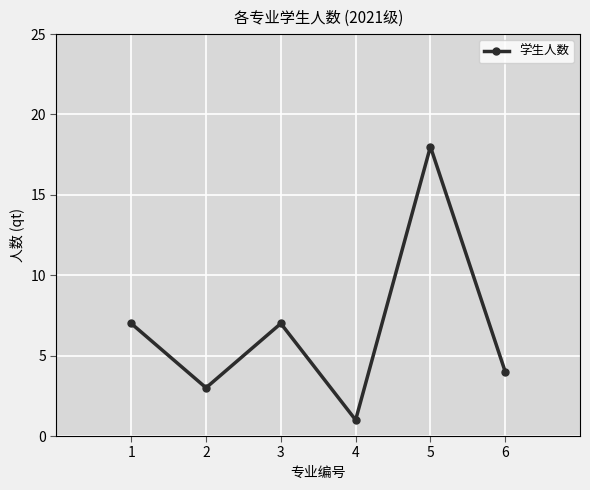

What is the smallest value displayed?

1